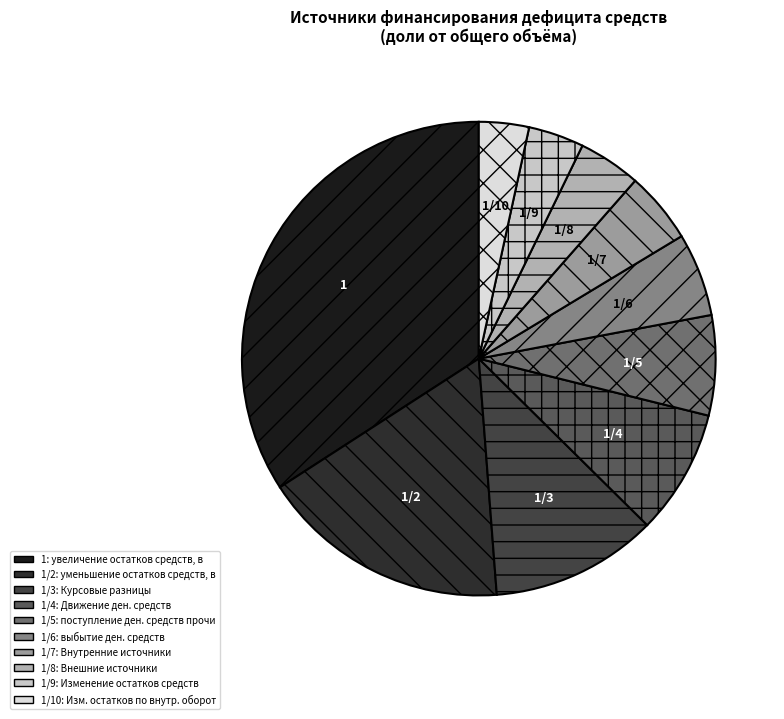

Which has a higher value, 1/9 or 1/6?

1/6